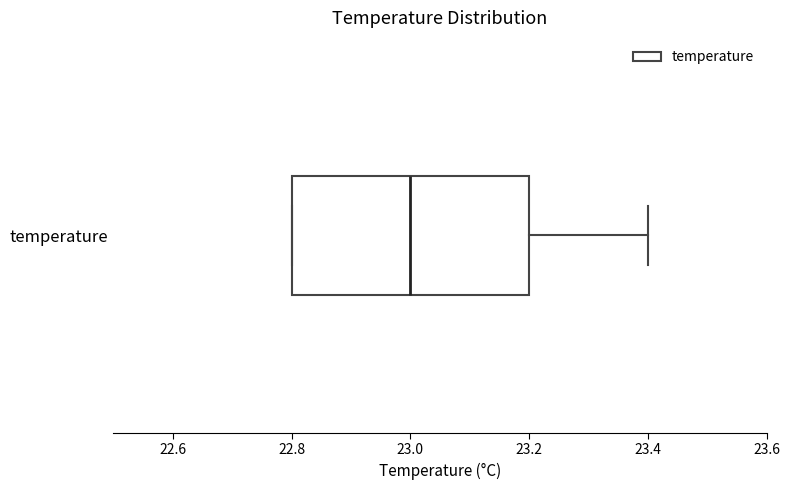

Transcribe this box plot: give where the median line is, the range the box spans, and where the two whiskers end, as read against the x-axis. The values are not printed on the chart, so give them approximately, as read against the axis.

median 23.0, box 22.8 to 23.2, whiskers 22.8 to 23.4